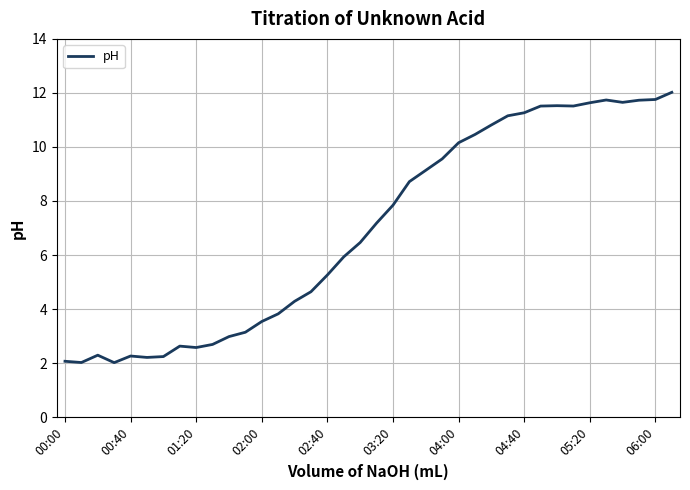

What is the difference between the maximum and minimum values?

10.0